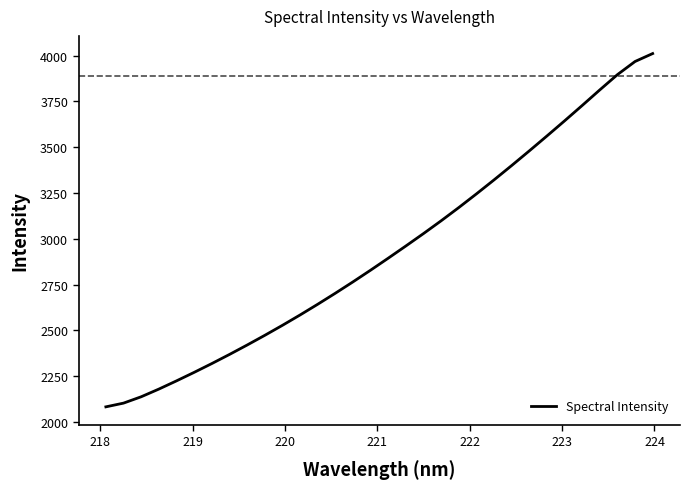

What is the minimum value shown in the chart?

2082.0